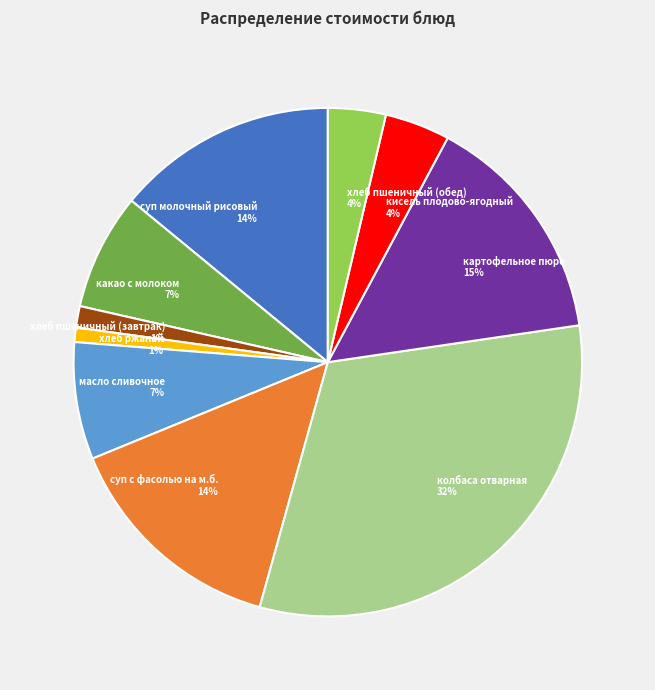

How many slices are in this pie chart?

10